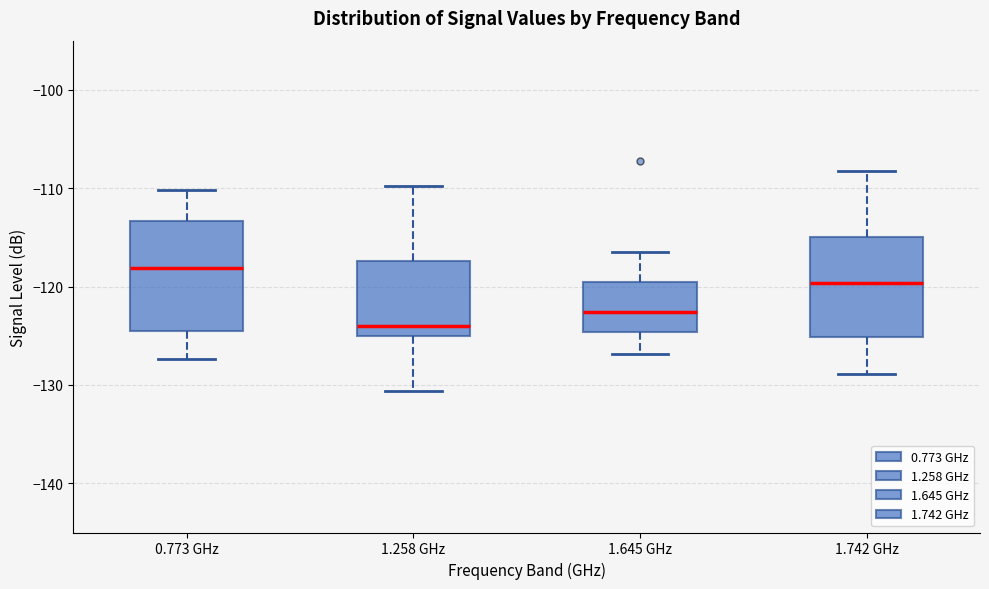

Which box is the tallest, from its lower edge to its upper edge?

0.773 GHz